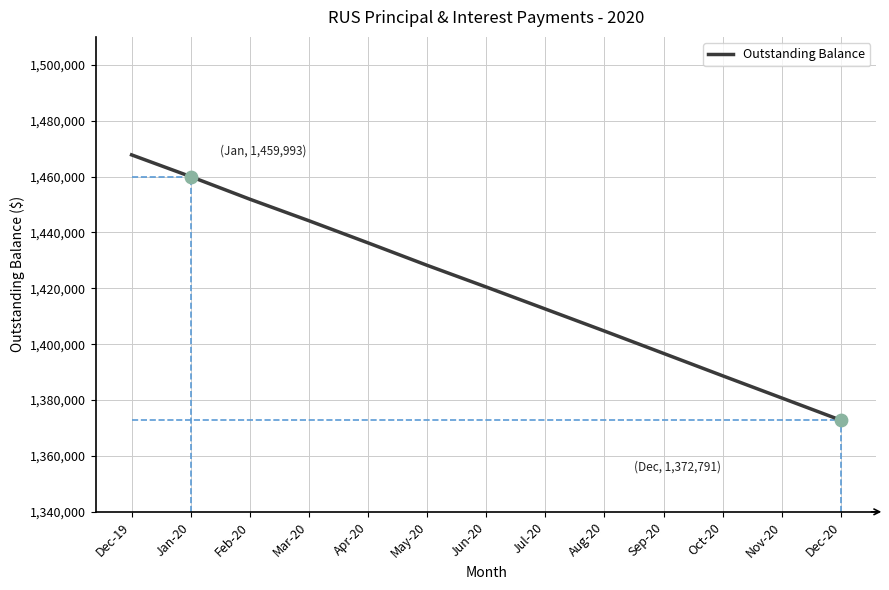

Between Sep-20 and Dec-20, which is larger?

Sep-20